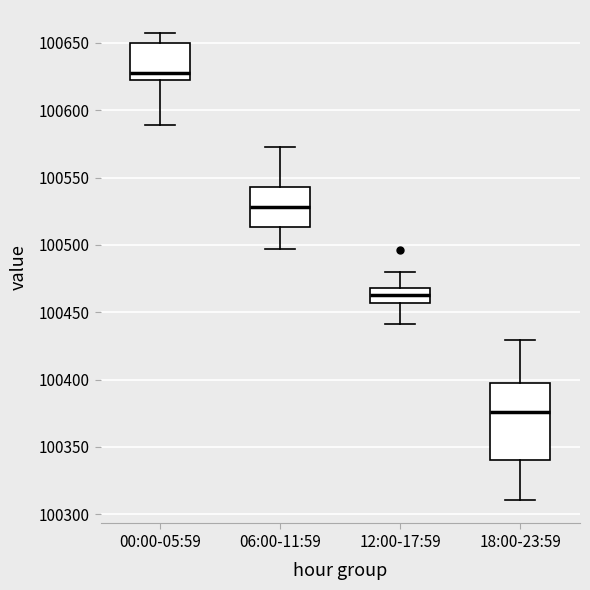

Where is the lower edge of the box for 00:00-05:59 on the y-axis? The values are not printed on the chart, so give them approximately, as read against the axis.

100620